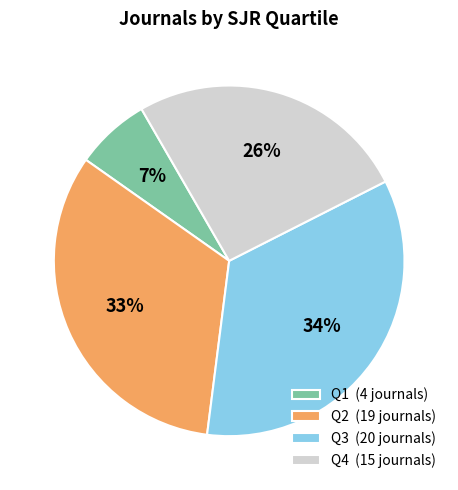

Do Q3 (20 journals) and Q4 (15 journals) together represent more than half of the pie?

Yes